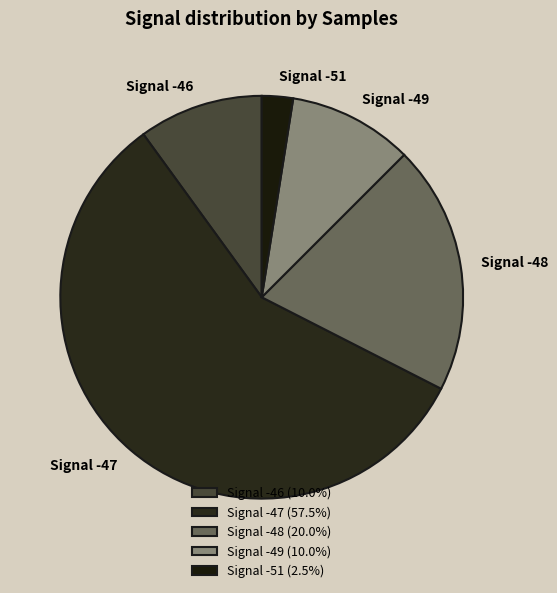

Combined, do Signal -48 and Signal -51 account for over 50%?

No